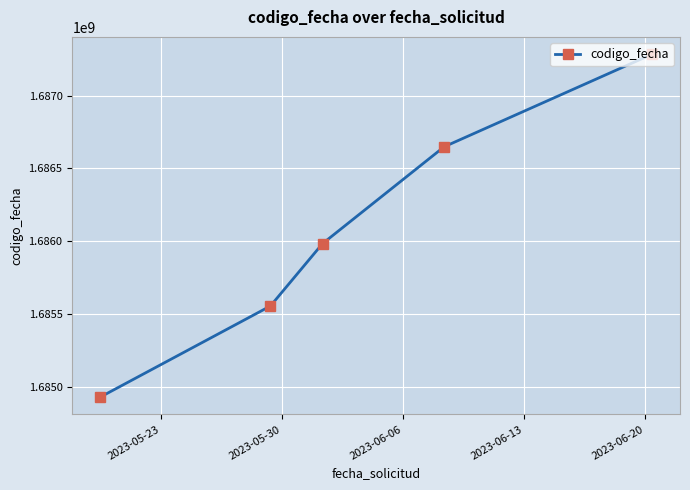

How many lines are shown in the chart?

1